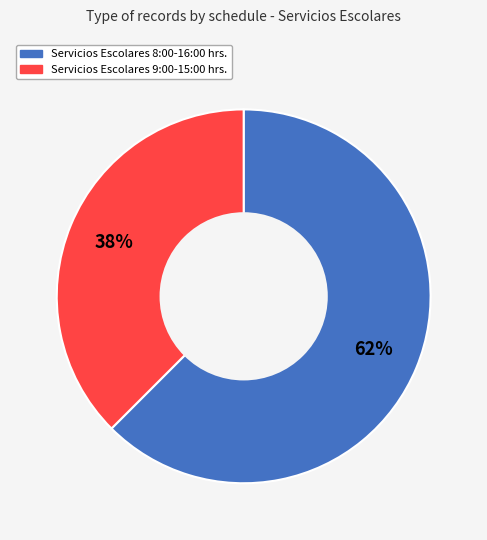

To the nearest percent, what is the average slice percentage?

50%